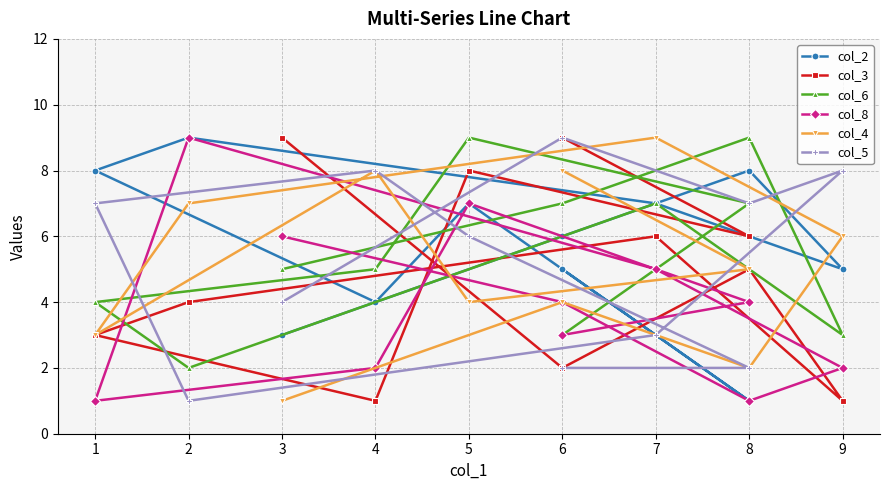

What is the spread (max minus min) of values at 6?

7